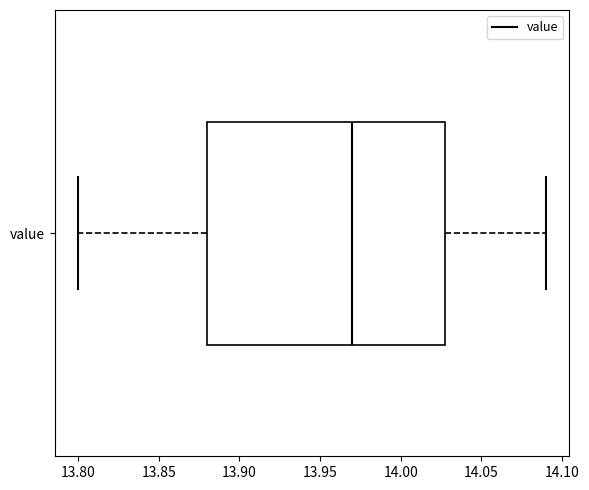

Transcribe this box plot: give where the median line is, the range the box spans, and where the two whiskers end, as read against the x-axis. The values are not printed on the chart, so give them approximately, as read against the axis.

median 13.97, box 13.88 to 14.03, whiskers 13.80 to 14.09